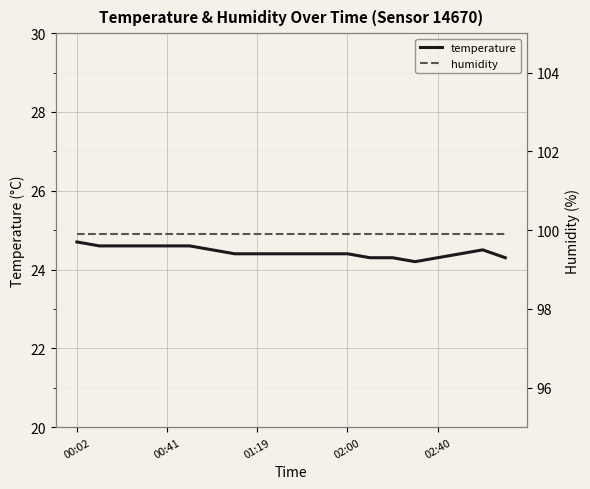

True or false: temperature has a value of 39.6 at 00:02.

False